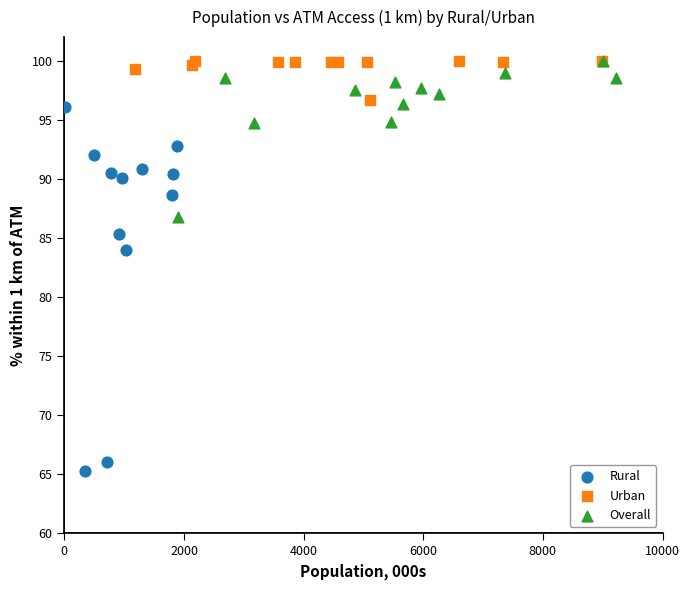

What are all the series names shown in the legend?

Rural, Urban, Overall